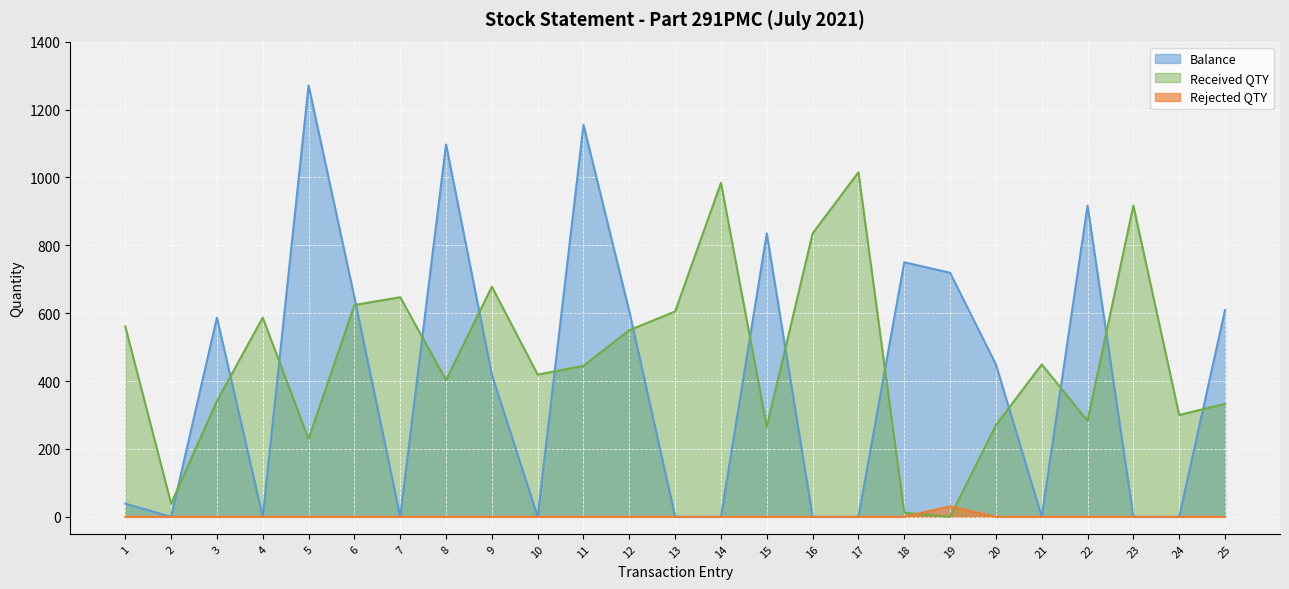

At 19, list the series in order from largest to smallest.

Balance, Rejected QTY, Received QTY